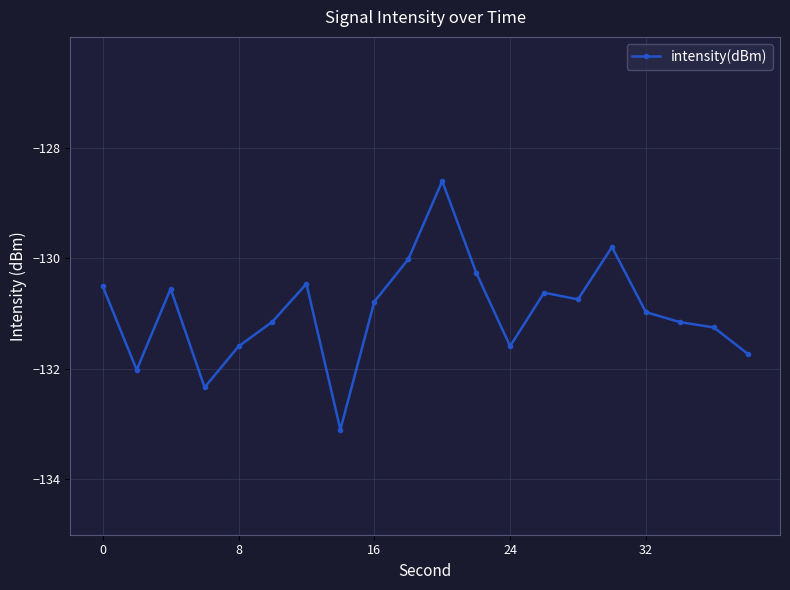

True or false: there are more than 1 points higher than both neighbors.

True